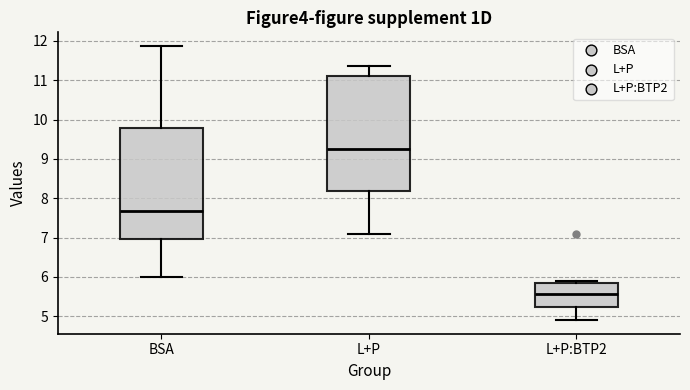

Reading left to right, transcribe this box plot: for each box, give where its median line is, the range the box spans, and where its two whiskers end, as read against the y-axis. The values are not printed on the chart, so give them approximately, as read against the axis.

BSA: median 7.7, box 7.0 to 9.8, whiskers 6.0 to 11.9
L+P: median 9.3, box 8.2 to 11.1, whiskers 7.1 to 11.4
L+P:BTP2: median 5.6, box 5.2 to 5.9, whiskers 4.9 to 5.9 (just above the box's upper edge)